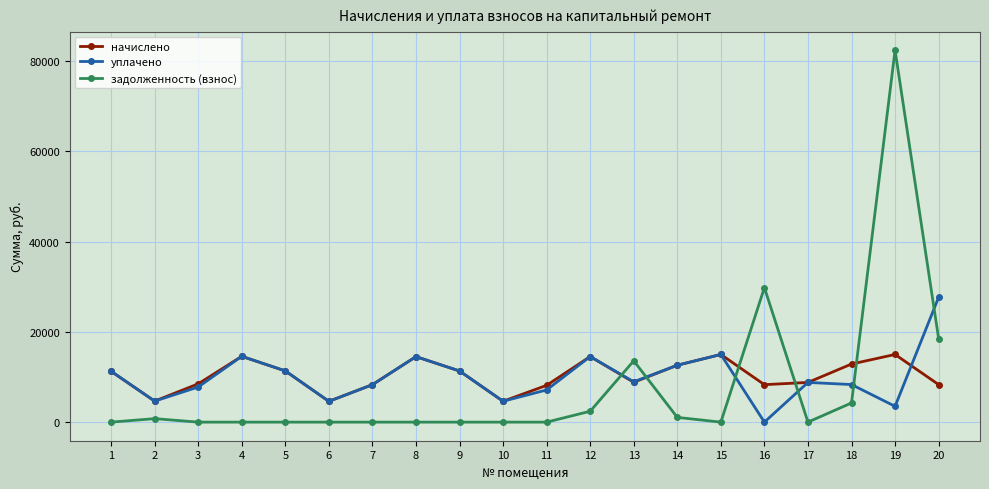

How many data points does each series have?

20